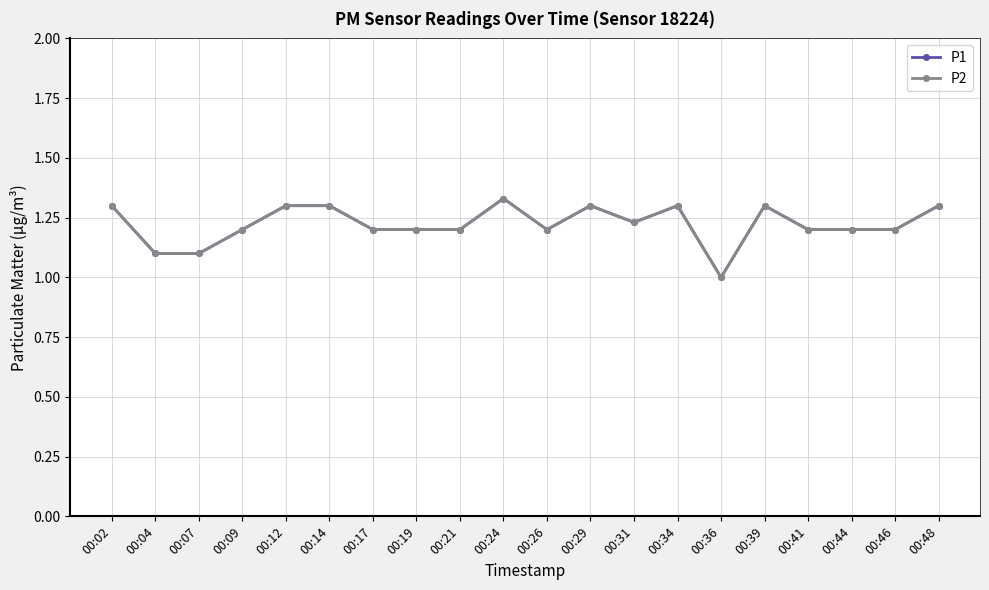

At which category does P2 reach its first local peak?

00:24